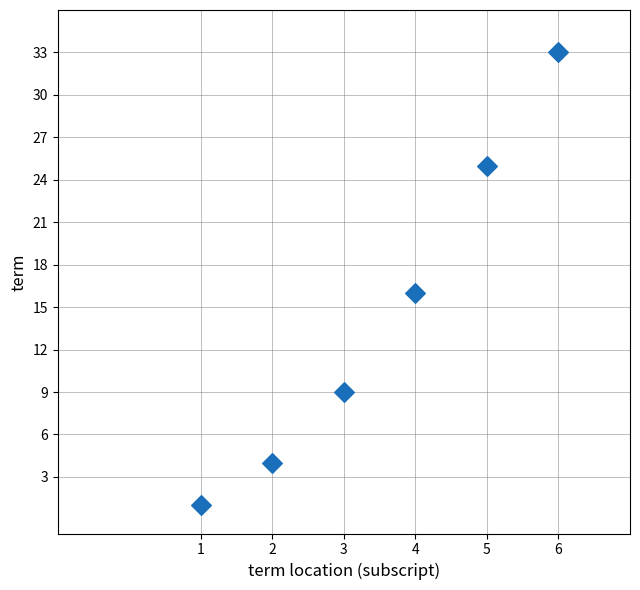

What is the average X value?

4